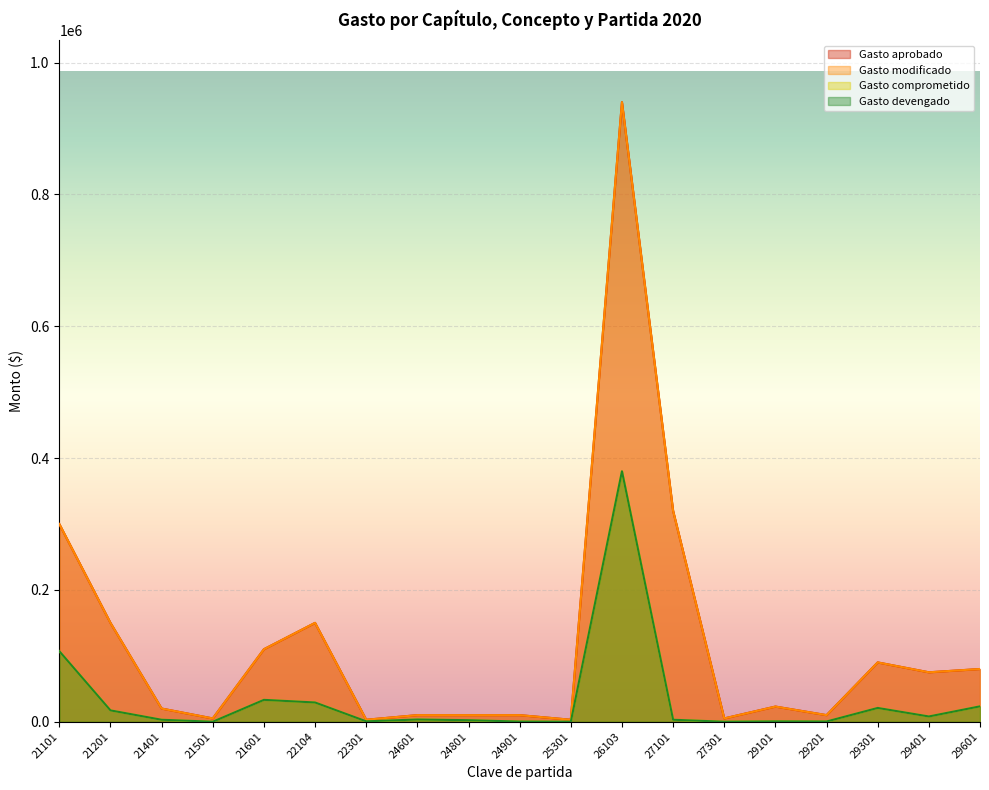

True or false: Gasto comprometido and Gasto devengado intersect in this chart.

False